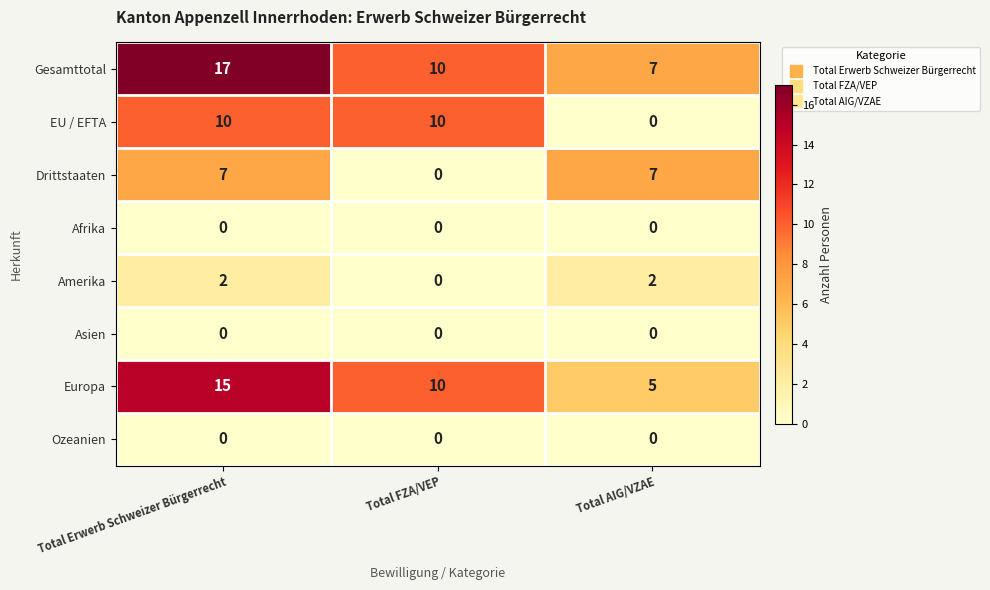

Between Total FZA/VEP and Total AIG/VZAE, which series saw the biggest shift?

EU / EFTA